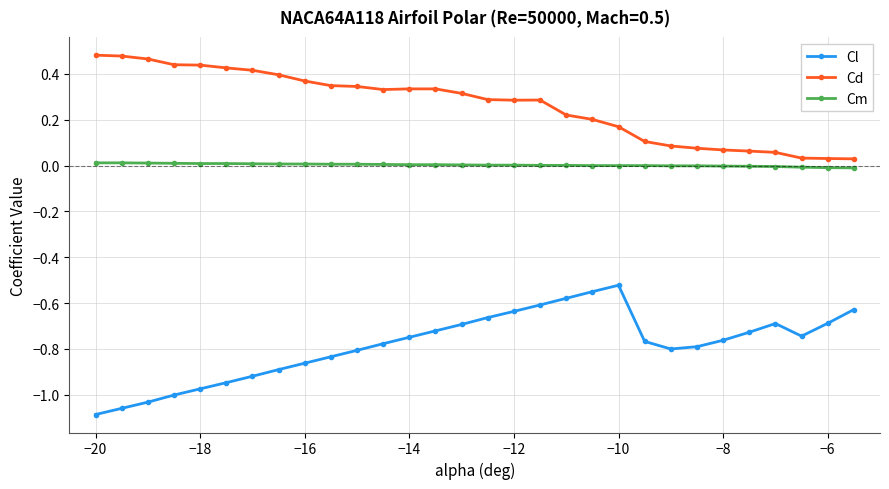

True or false: Cm and Cd cross at least once.

False